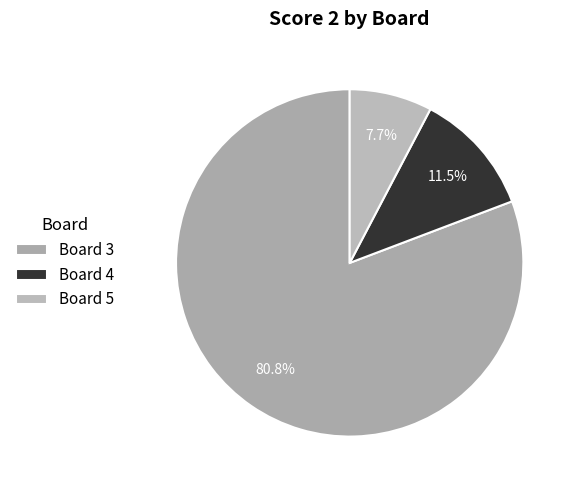

How many segments does this pie chart have?

3